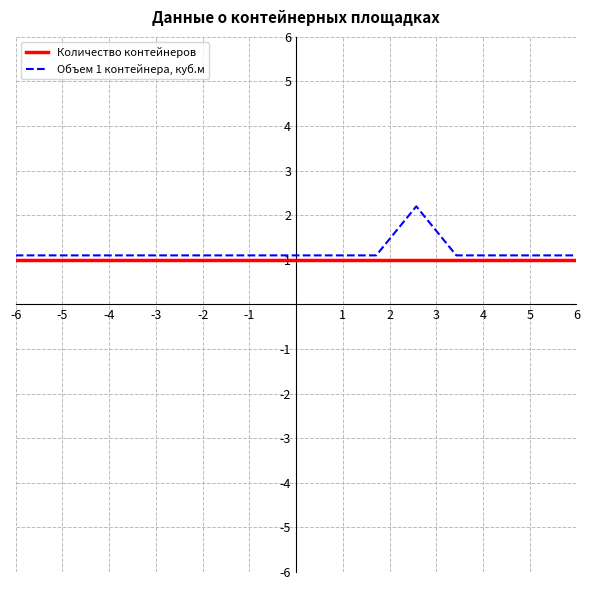

What is the minimum value shown in the chart?

1.0